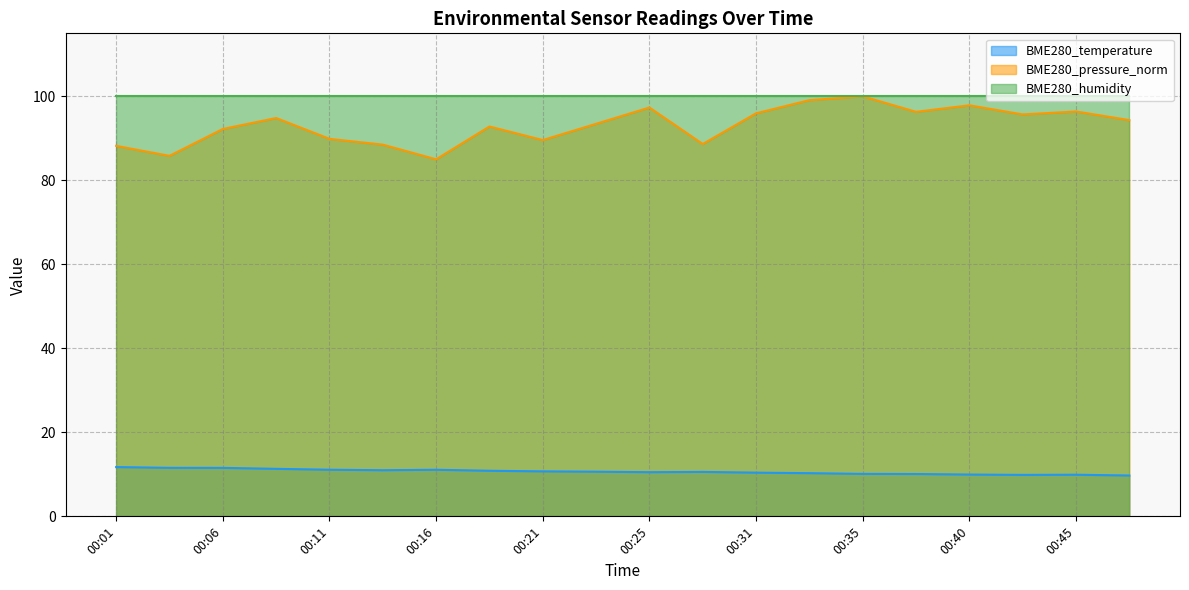

What value does the BME280_temperature series have at 00:06?

11.5